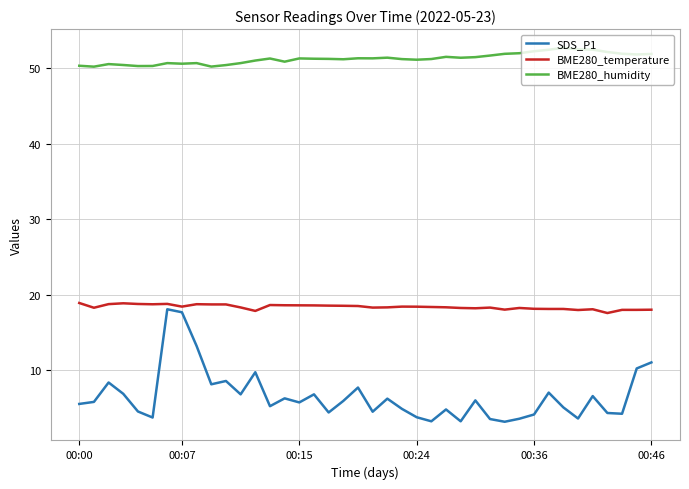

What is the smallest value displayed?

3.2